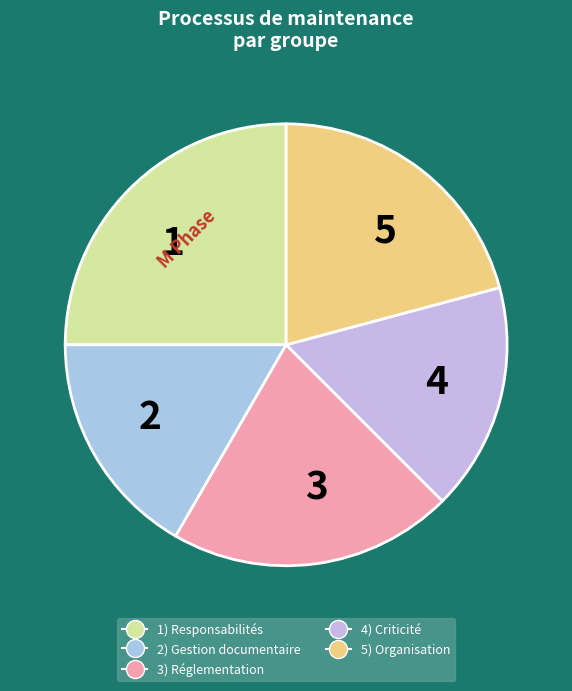

Which slice is the largest?

1